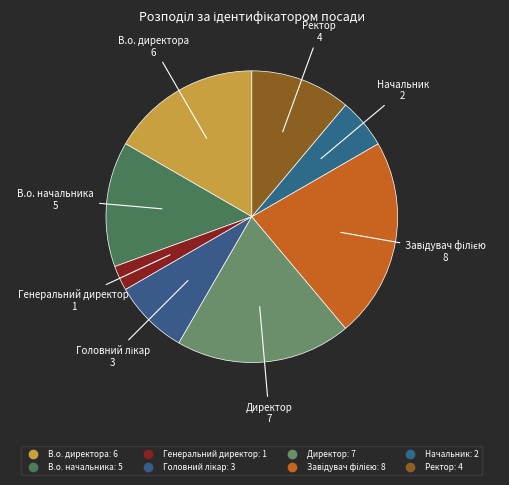

What percentage is NOT represented by Ректор?

88.9%